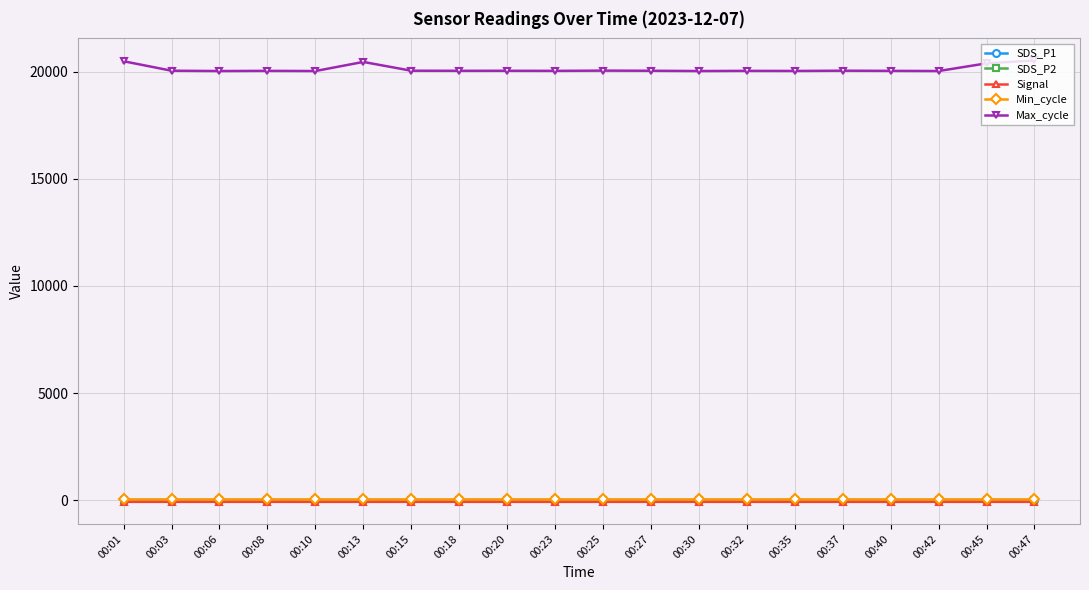

What is the value of the Min_cycle point at the 1st from the left?

28.0